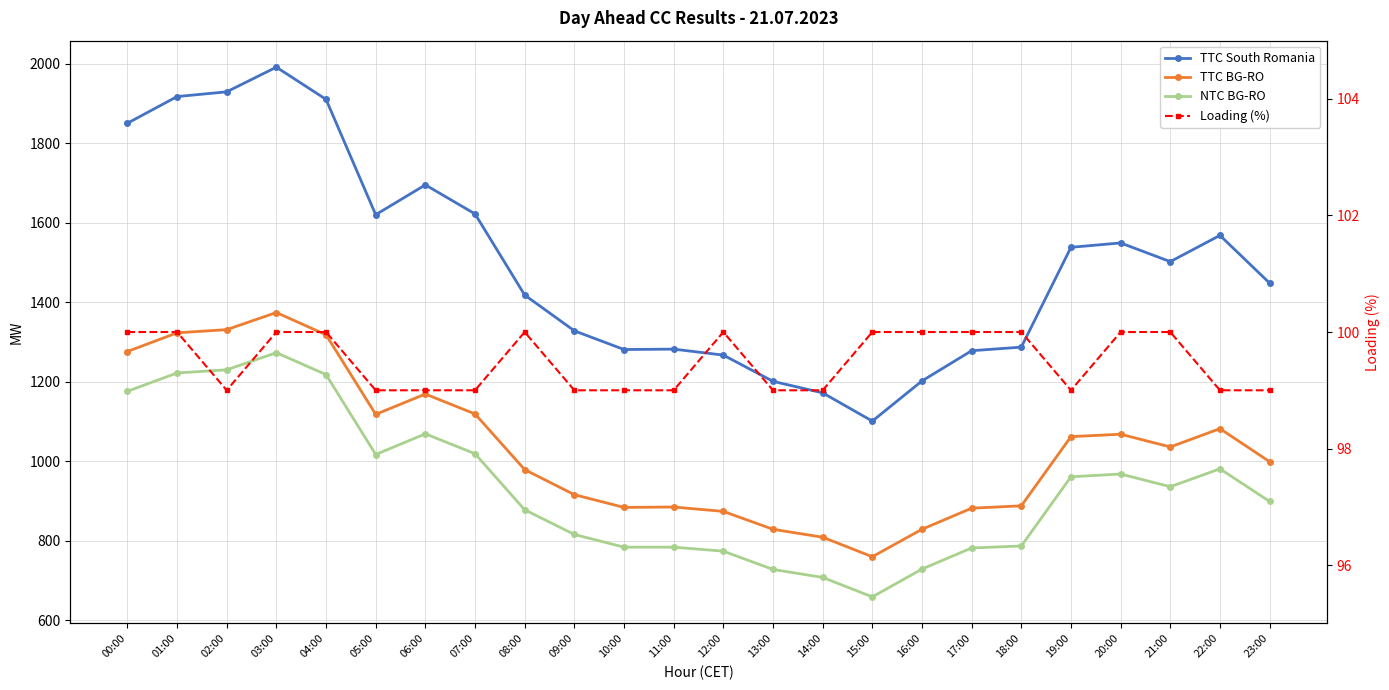

Is it true that TTC South Romania equals 1201 at 13:00?

True